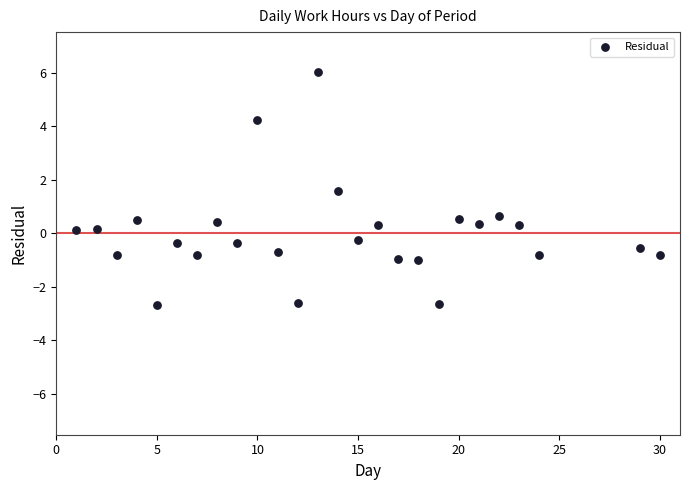

What is the range of X values (max minus min)?

29.0